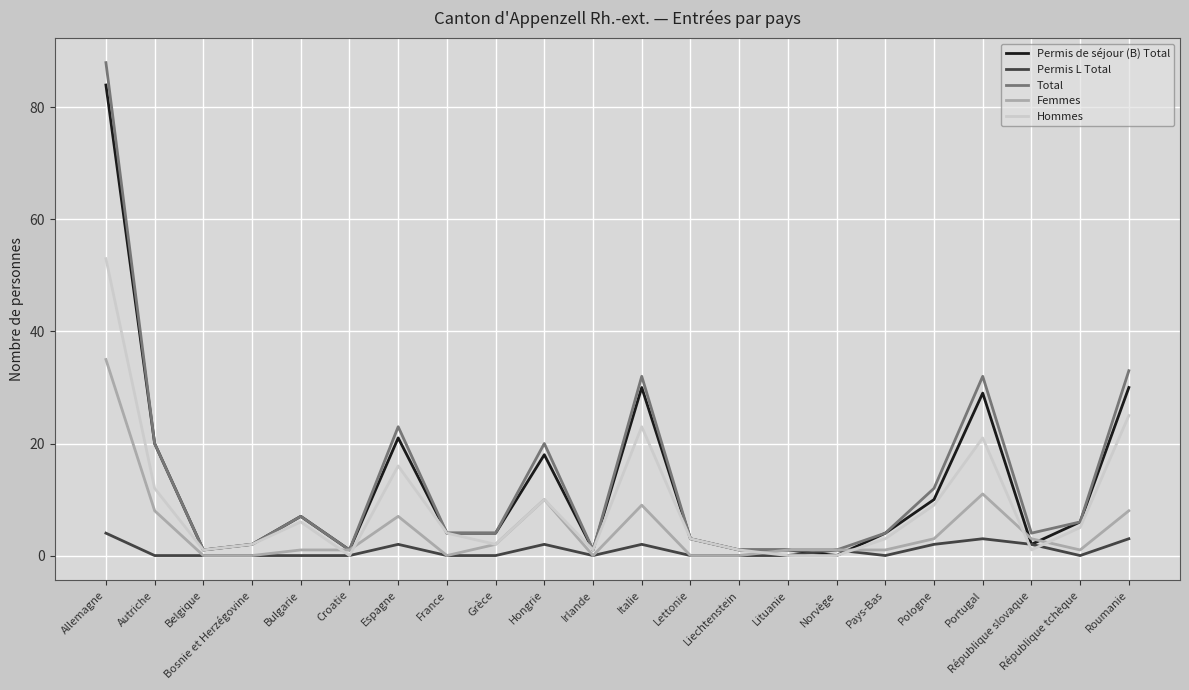

What is the average value of the Total series?

14